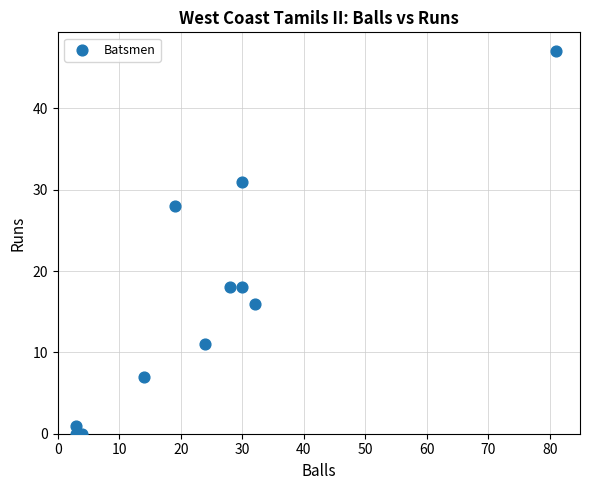

What is the average X value?

24